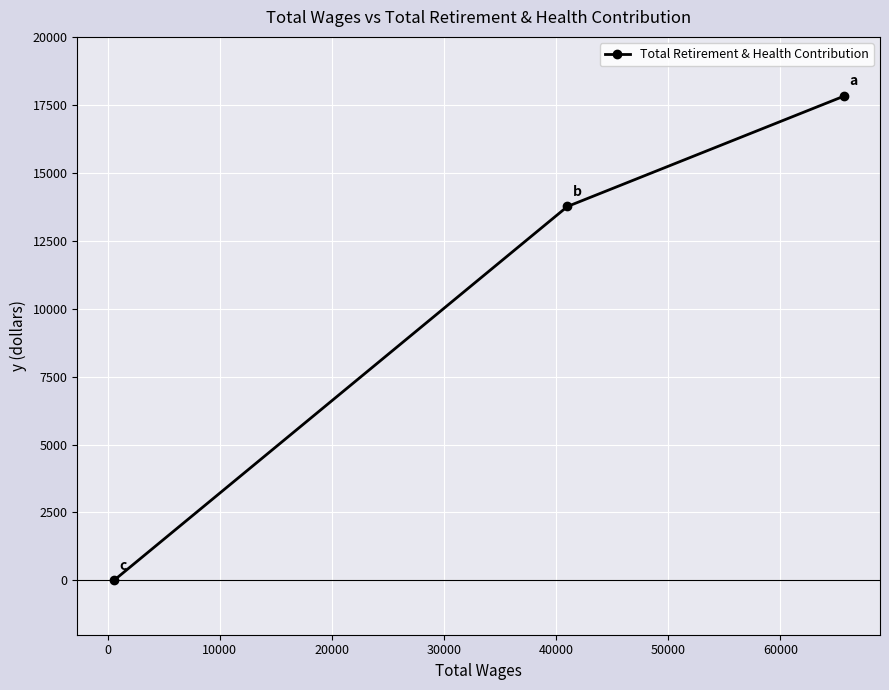

What is the maximum value shown in the chart?

17813